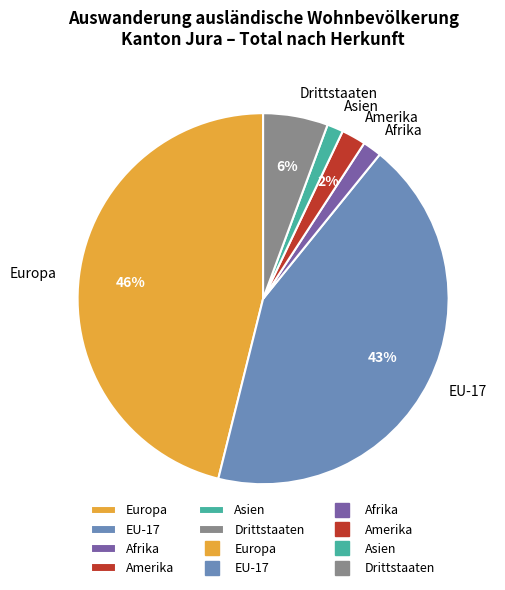

Between Amerika and Asien, which is larger?

Amerika